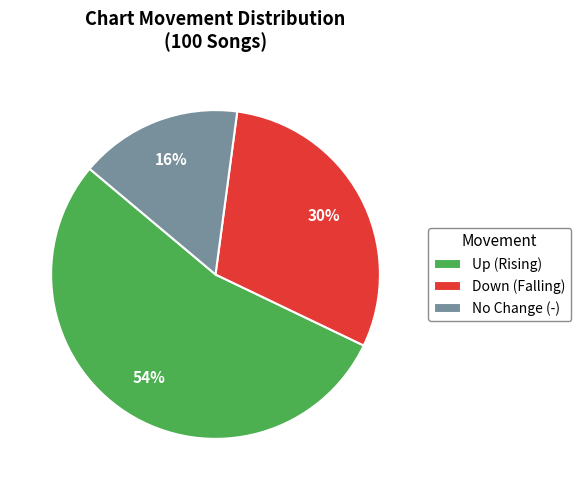

True or false: Up (Rising) accounts for 40% of the total.

False